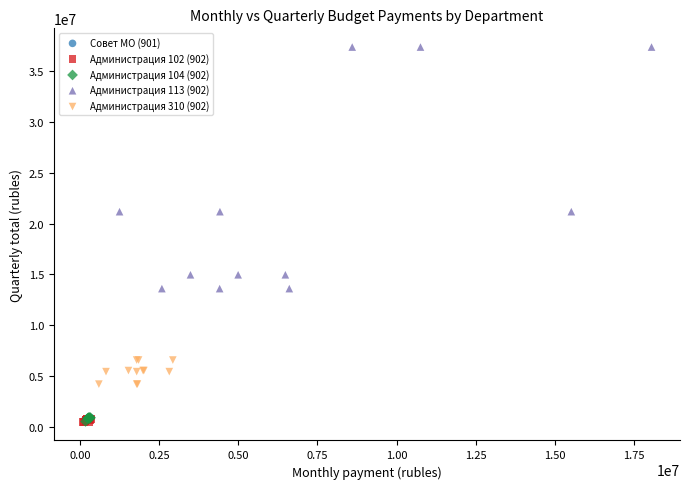

Which series has the widest spread of Y values?

Администрация 113 (902)